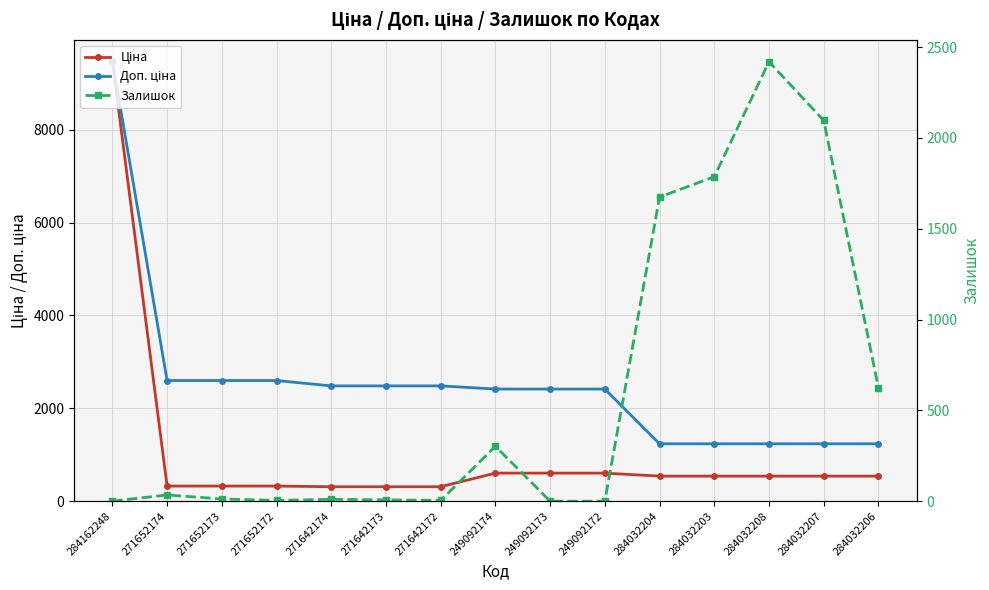

True or false: Доп. ціна has more than 2 interior local peaks.

False